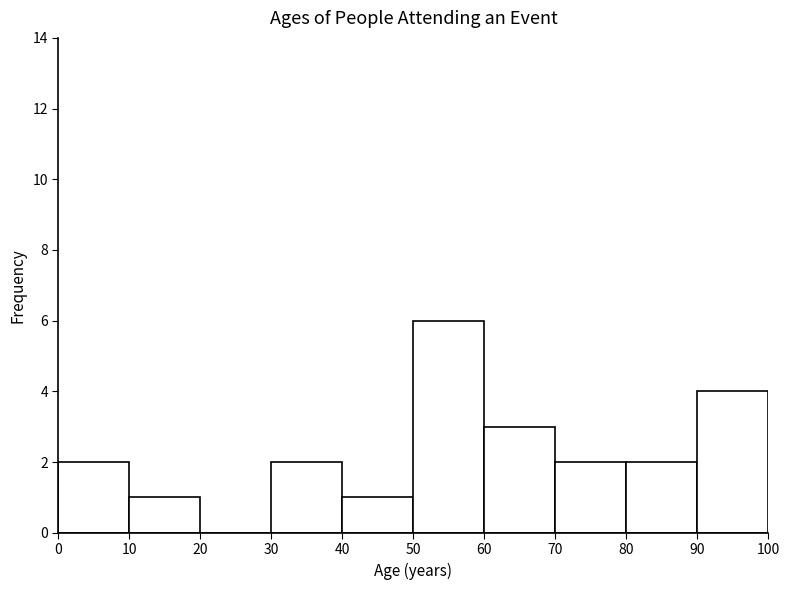

Reading left to right, list every bar in this chart as the range it spans on the x-axis followed by its height. The values are not printed on the chart, so give them approximately, as read against the axis.

0 to 10: 2
10 to 20: 1
20 to 30: 0
30 to 40: 2
40 to 50: 1
50 to 60: 6
60 to 70: 3
70 to 80: 2
80 to 90: 2
90 to 100: 4